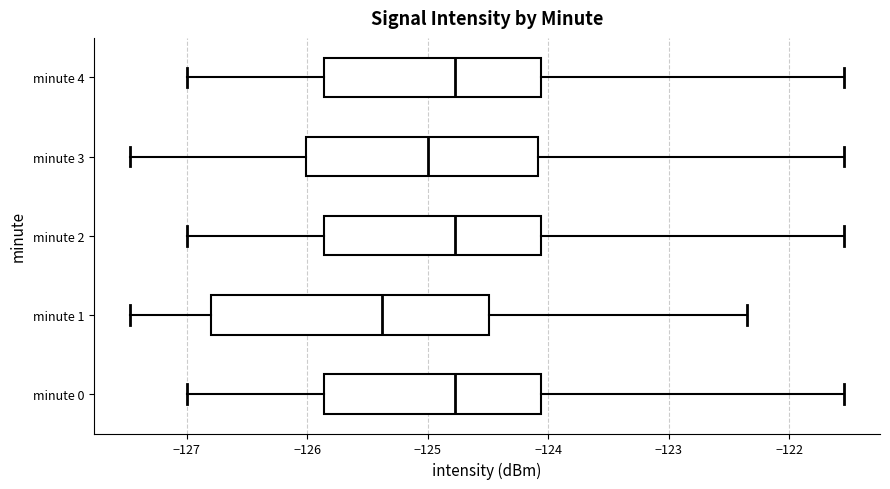

Reading bottom to top, read every box against the x-axis: the position of its median line, the range the box covers, and the ends of its whiskers. The values are not printed on the chart, so give them approximately, as read against the axis.

minute 0: median -124.8, box -125.9 to -124.1, whiskers -127.0 to -121.5
minute 1: median -125.4, box -126.8 to -124.5, whiskers -127.5 to -122.3
minute 2: median -124.8, box -125.9 to -124.1, whiskers -127.0 to -121.5
minute 3: median -125.0, box -126.0 to -124.1, whiskers -127.5 to -121.5
minute 4: median -124.8, box -125.9 to -124.1, whiskers -127.0 to -121.5